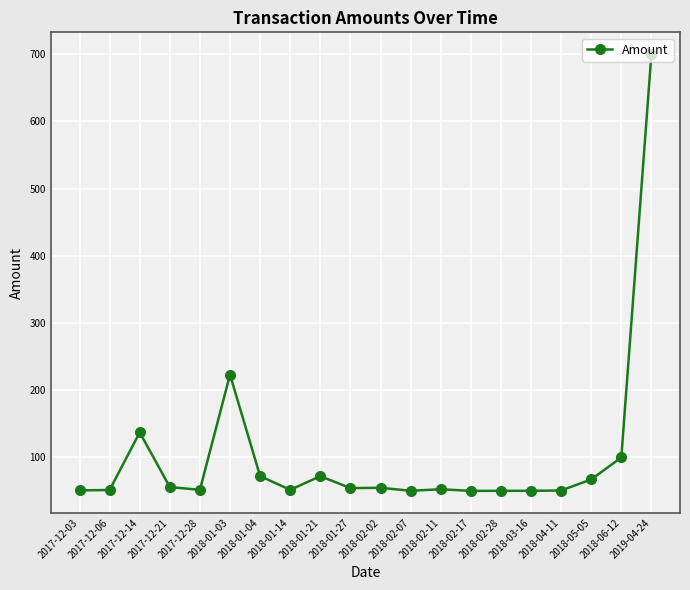

True or false: the data has more than 1 interior local peaks.

True